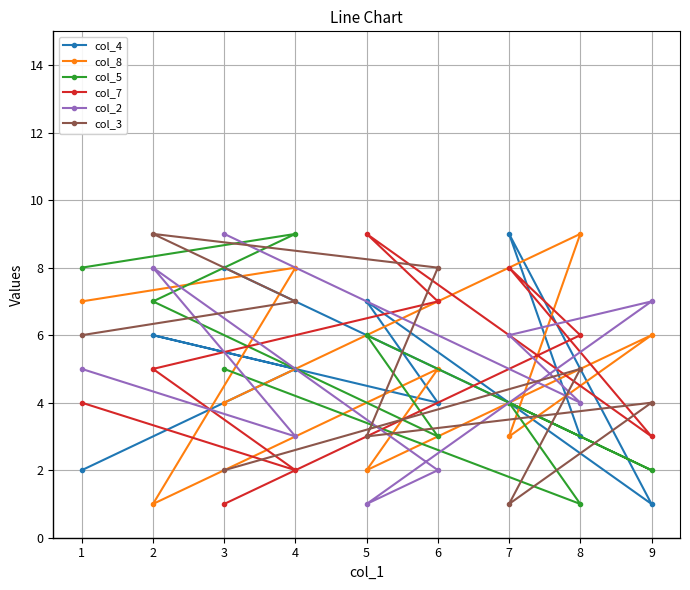

True or false: col_4 has more than 1 interior local peaks.

True